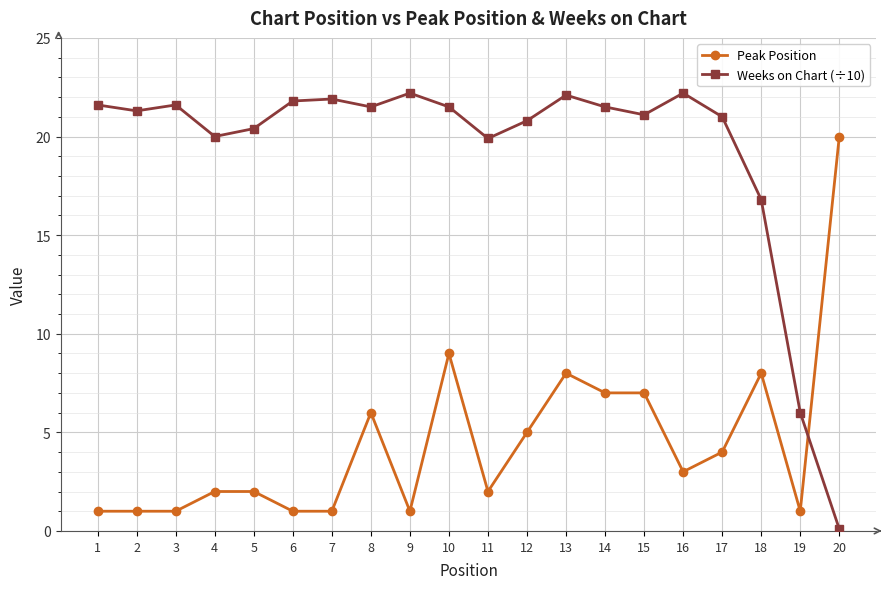

At 10, list the series in order from largest to smallest.

Weeks on Chart (÷10), Peak Position